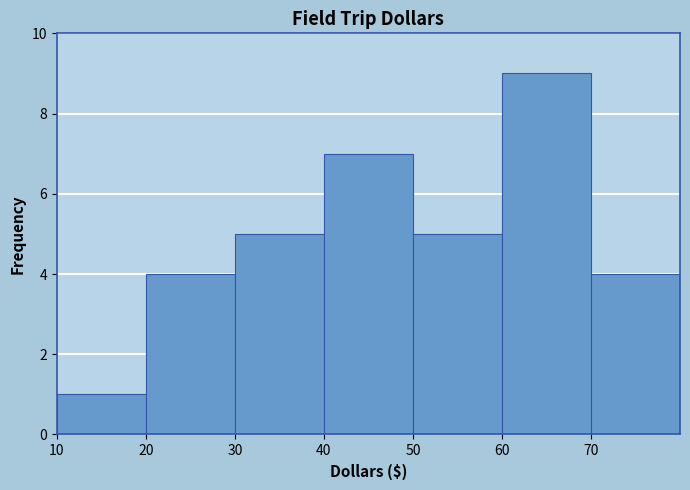

Reading left to right, list every bar in this chart as the range it spans on the x-axis followed by its height. The values are not printed on the chart, so give them approximately, as read against the axis.

10 to 20: 1
20 to 30: 4
30 to 40: 5
40 to 50: 7
50 to 60: 5
60 to 70: 9
70 to 80: 4